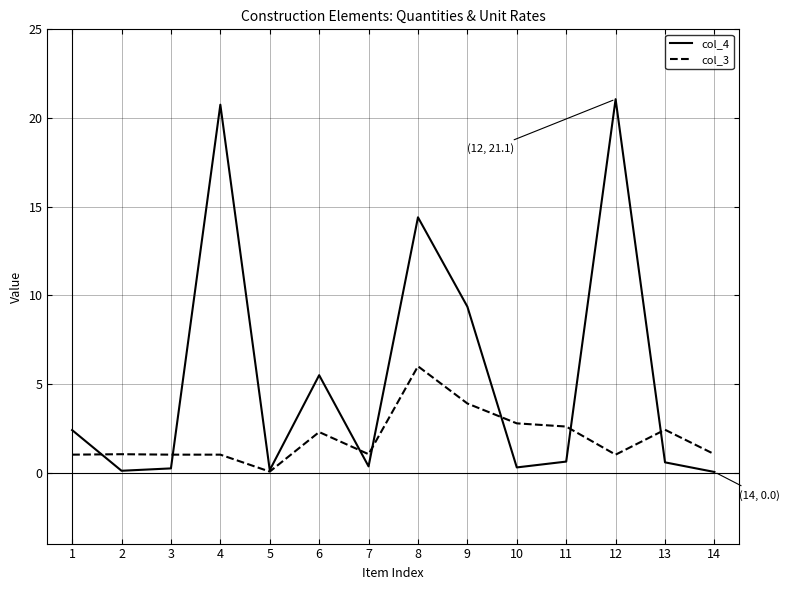

Is it true that col_4 equals 0.3 at 10?

True